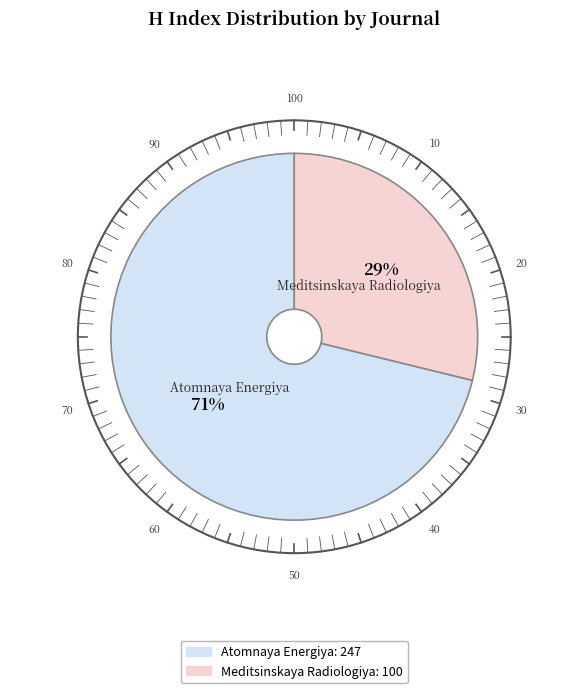

How many segments does this pie chart have?

2